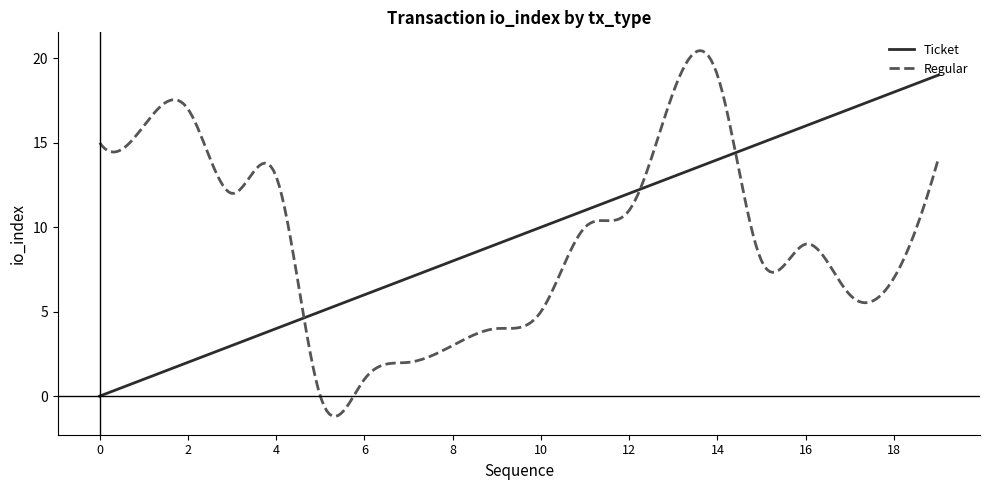

What is the minimum value for Regular?

-1.2